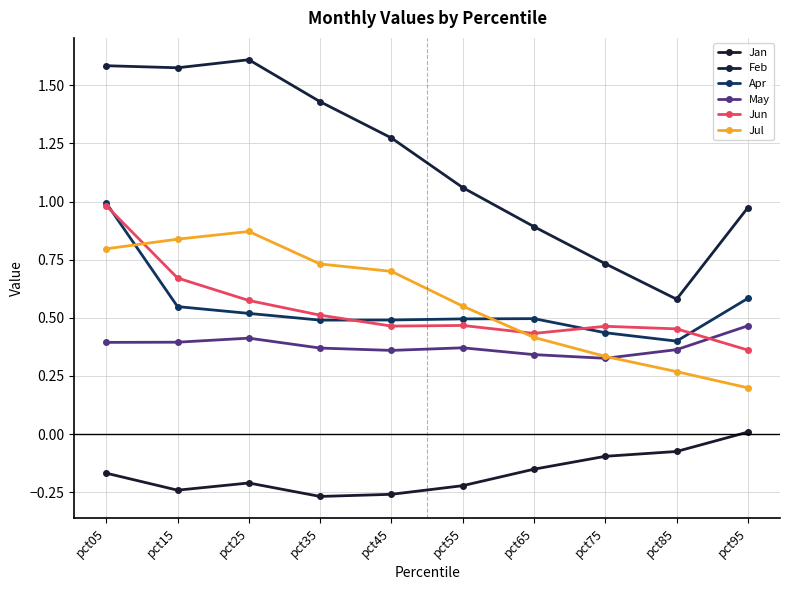

True or false: May has a value of 0.2 at pct45.

False